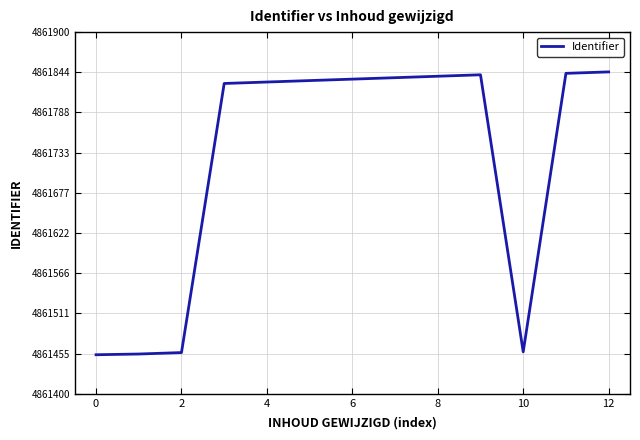

What is the smallest value displayed?

4861454